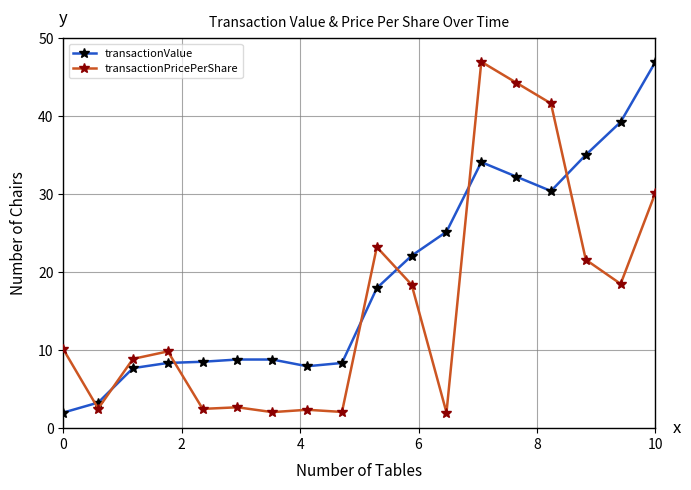

Which series has the largest total across all categories?

transactionValue